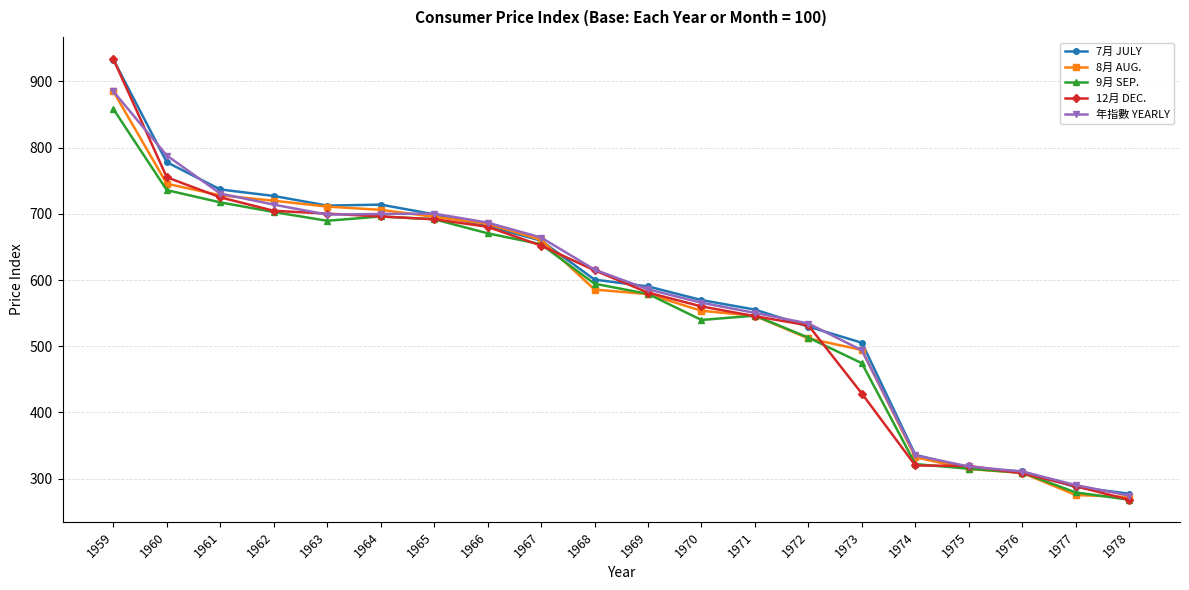

What is the greatest value displayed?

933.9